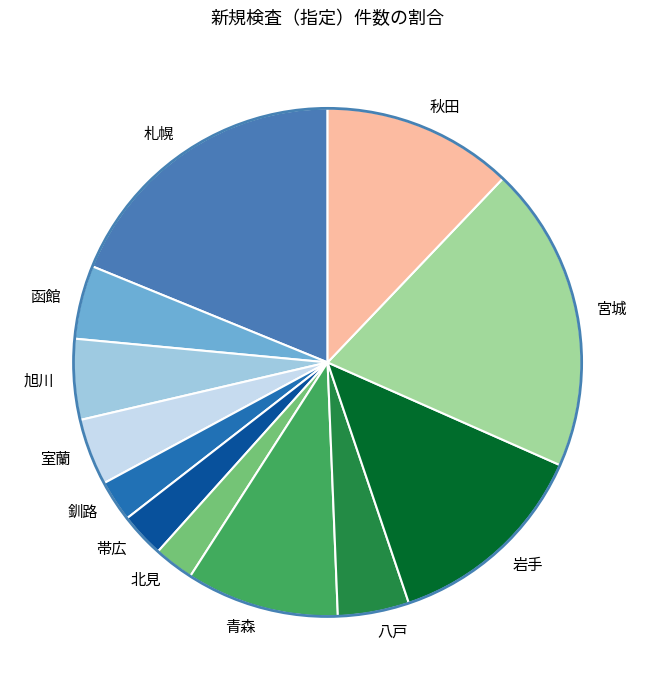

Which has a higher value, 札幌 or 室蘭?

札幌